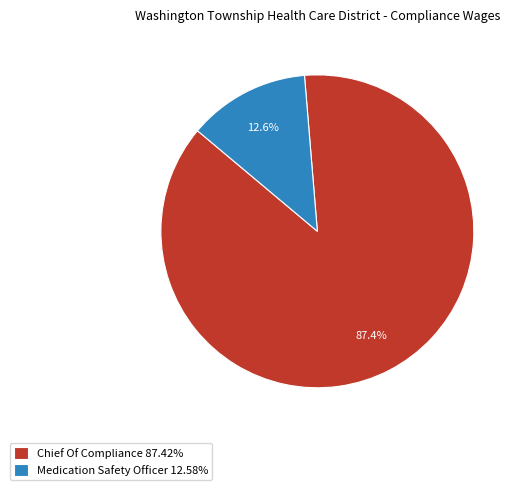

To the nearest percent, what is the combined percentage of Medication Safety Officer and Chief Of Compliance?

100%